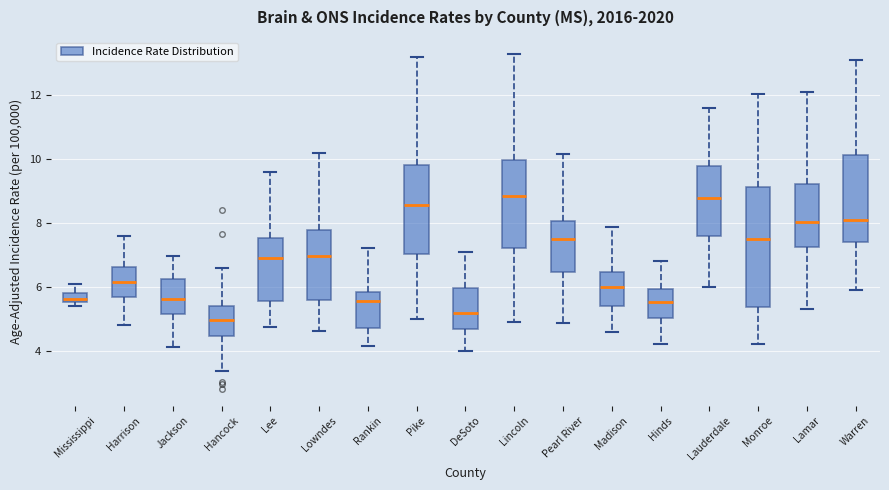

Which box has the lowest median line?

Hancock